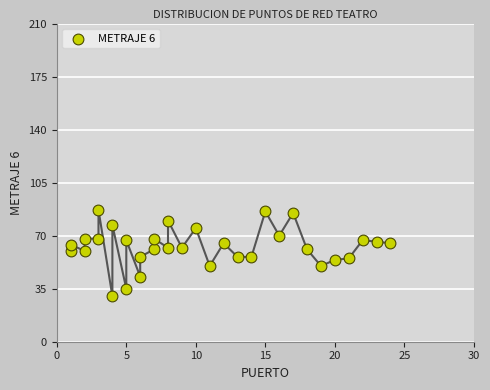

What is the range of Y values (max minus min)?

57